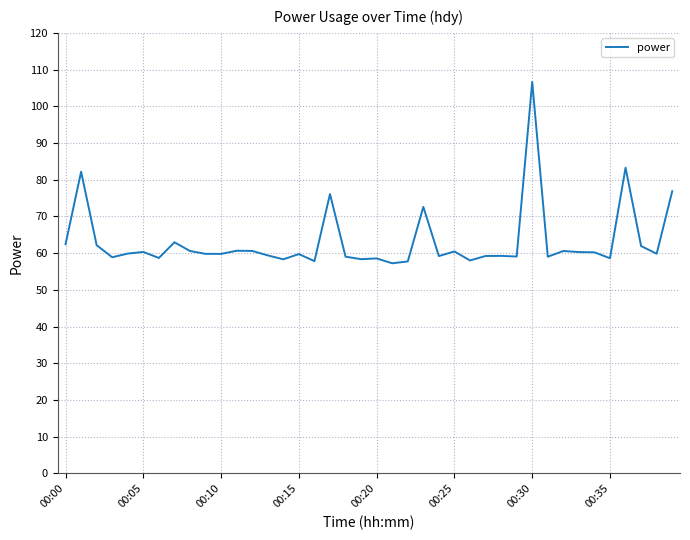

What is the difference between the maximum and minimum values?

49.4